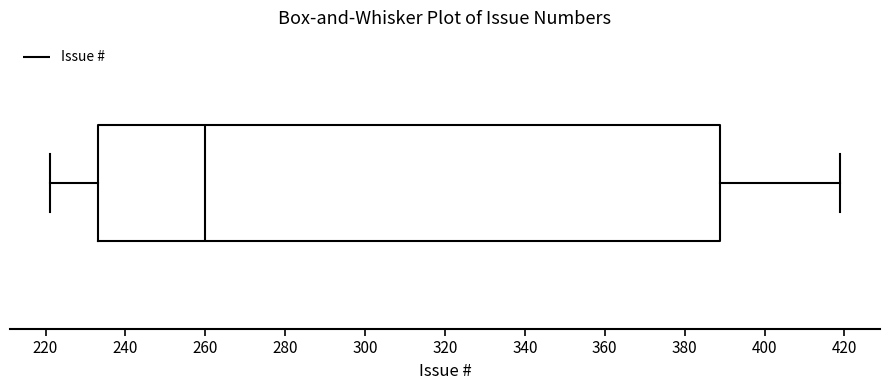

Where does the median line of the box sit on the x-axis? The values are not printed on the chart, so give them approximately, as read against the axis.

260